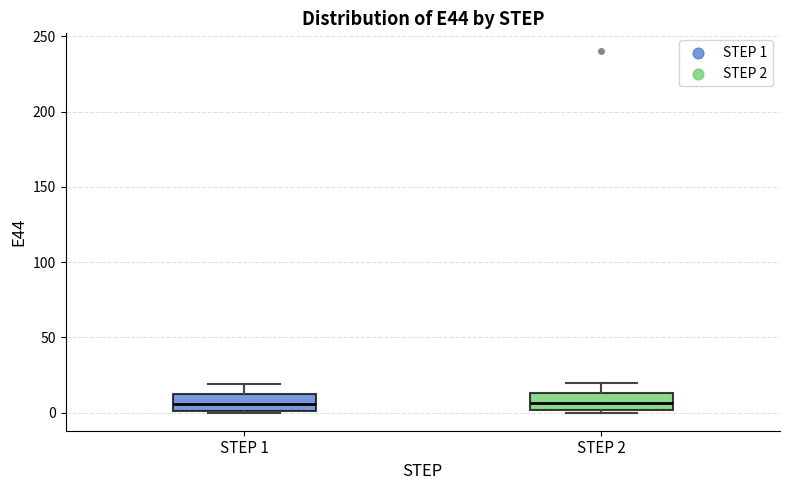

Reading left to right, transcribe this box plot: for each box, give where its median line is, the range the box spans, and where its two whiskers end, as read against the y-axis. The values are not printed on the chart, so give them approximately, as read against the axis.

STEP 1: median 5, box 0 to 10, whiskers 0 to 20
STEP 2: median 5, box 0 to 15, whiskers 0 (just below the box's lower edge) to 20